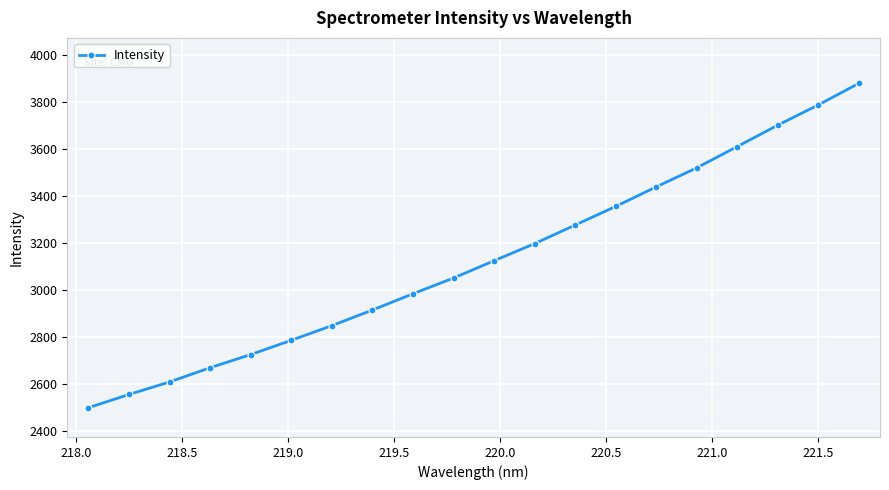

What is the value of the 2nd point from the left?

2553.9